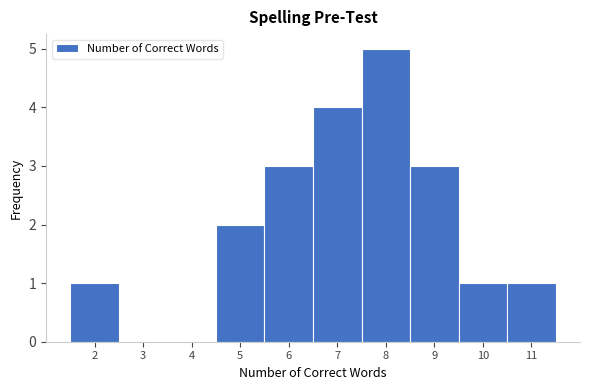

What is the height of the bar covering 9.5 to 10.5 on the x-axis? The values are not printed on the chart, so give them approximately, as read against the axis.

1